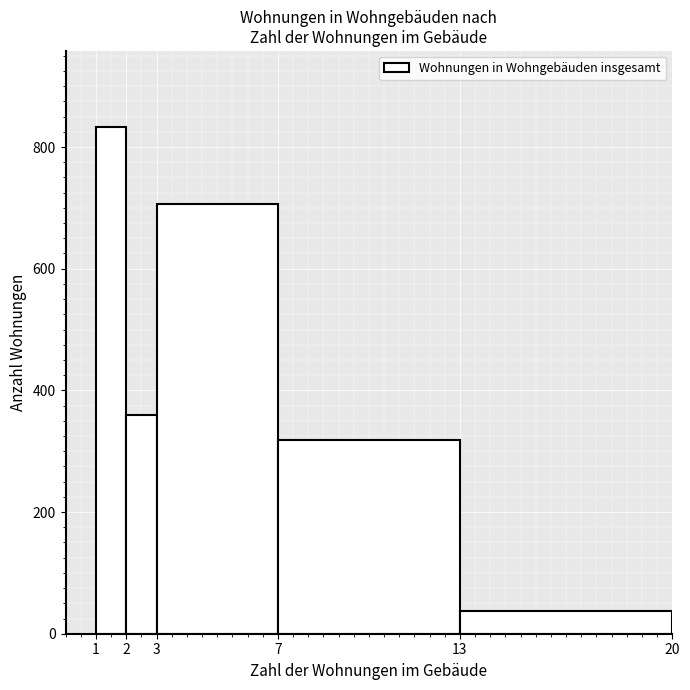

Reading left to right, transcribe this chart: for each bar, give the range it covers on the x-axis and its height. The values are not printed on the chart, so give them approximately, as read against the axis.

1 to 2: 840
2 to 3: 360
3 to 7: 700
7 to 13: 320
13 to 20: 40